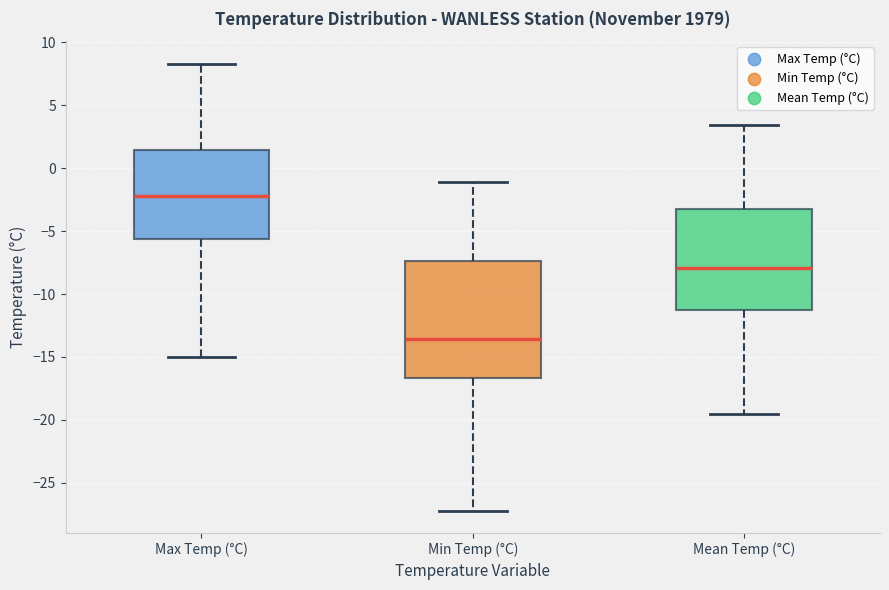

Reading left to right, read every box against the y-axis: the position of its median line, the range the box covers, and the ends of its whiskers. The values are not printed on the chart, so give them approximately, as read against the axis.

Max Temp (°C): median -2.0, box -5.5 to 1.5, whiskers -15.0 to 8.5
Min Temp (°C): median -13.5, box -16.5 to -7.5, whiskers -27.0 to -1.0
Mean Temp (°C): median -8.0, box -11.0 to -3.0, whiskers -19.5 to 3.5